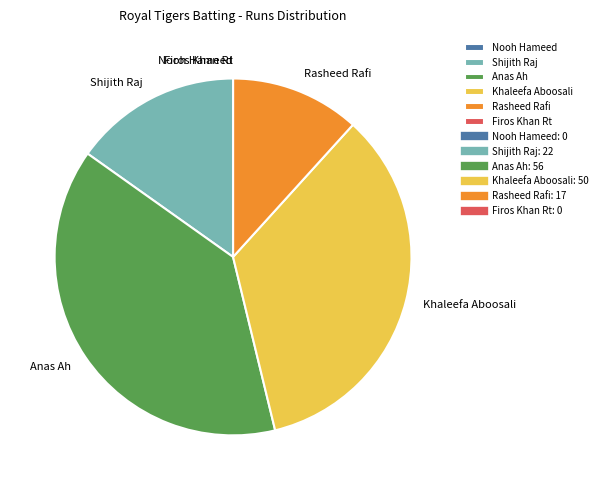

Is the sum of Shijith Raj and Rasheed Rafi greater than half?

No